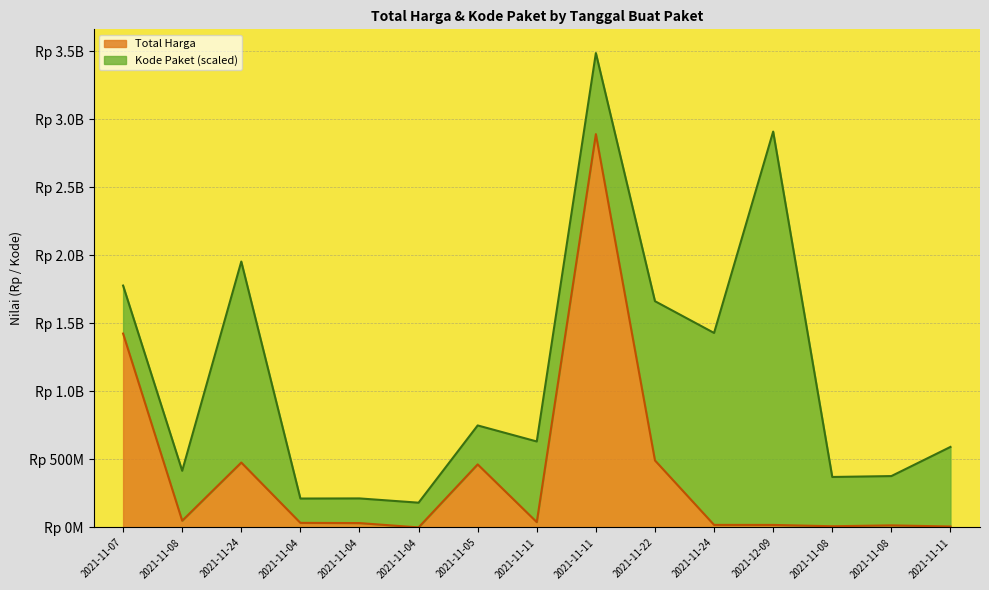

Does the chart display data point markers on the line(s)?

No